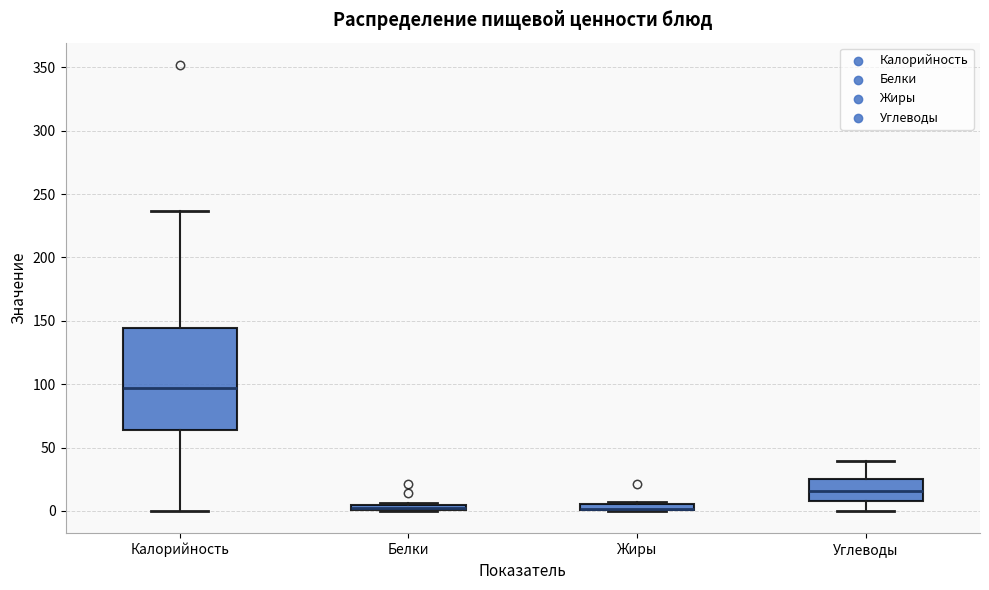

Comparing the boxes themselves (not the whiskers), which one is the tallest?

Калорийность